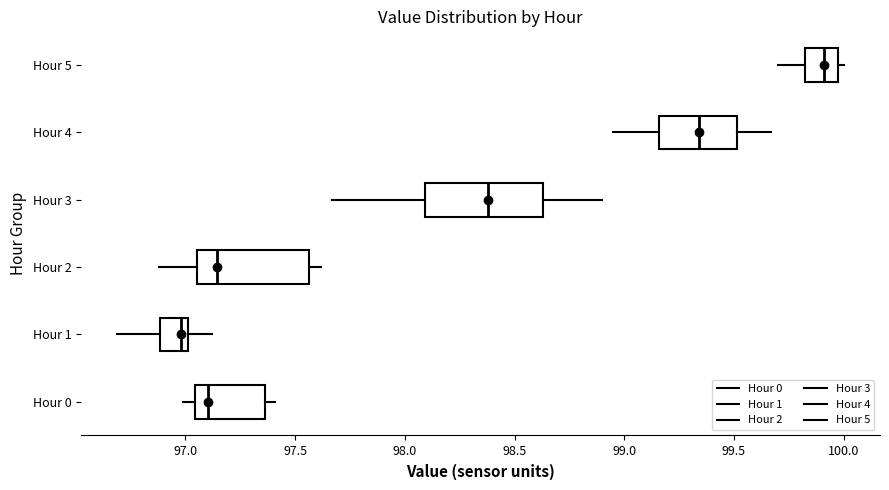

Reading bottom to top, read every box against the x-axis: the position of its median line, the range the box covers, and the ends of its whiskers. The values are not printed on the chart, so give them approximately, as read against the axis.

Hour 0: median 97.10, box 97.05 to 97.35, whiskers 97.00 to 97.40
Hour 1: median 97.00 (just left of the box's right edge), box 96.90 to 97.00, whiskers 96.70 to 97.10
Hour 2: median 97.15, box 97.05 to 97.55, whiskers 96.90 to 97.60
Hour 3: median 98.40, box 98.10 to 98.65, whiskers 97.65 to 98.90
Hour 4: median 99.35, box 99.15 to 99.50, whiskers 98.95 to 99.65
Hour 5: median 99.90, box 99.80 to 99.95, whiskers 99.70 to 100.00